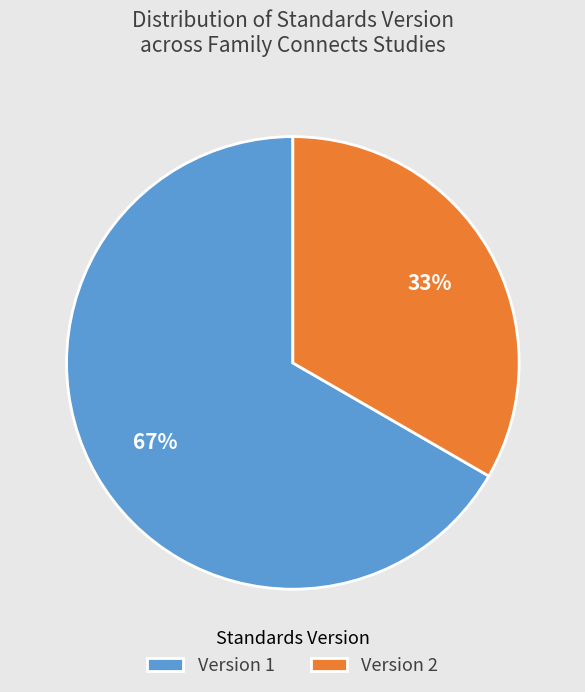

Rank the categories by value from lowest to highest.

Version 2, Version 1